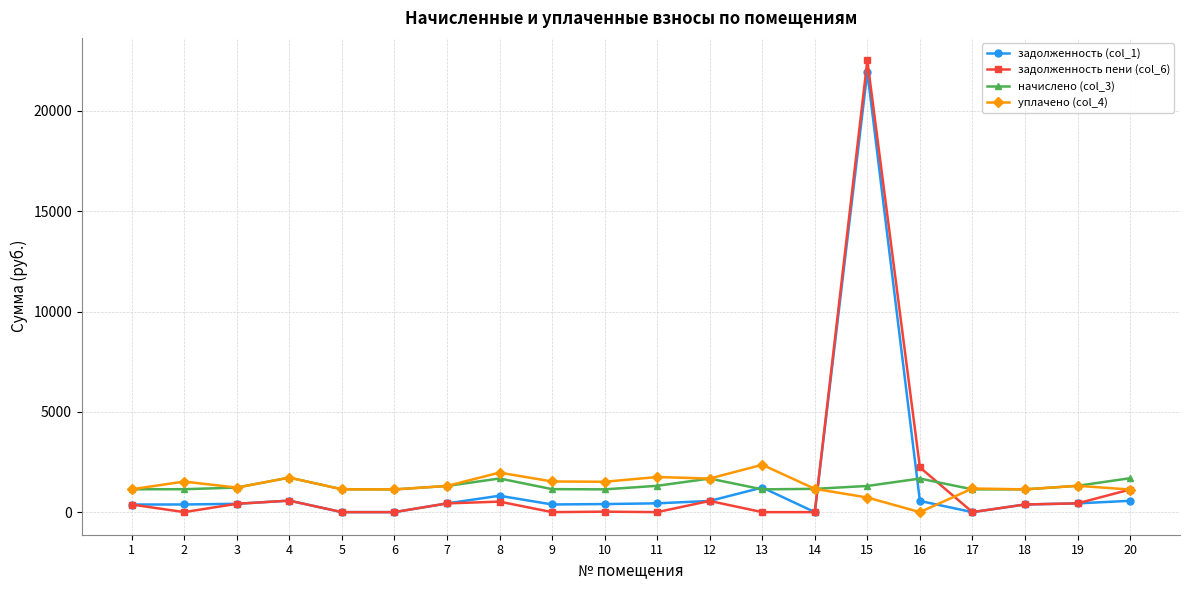

Rank the series at 16 from lowest to highest value.

уплачено (col_4), задолженность (col_1), начислено (col_3), задолженность пени (col_6)